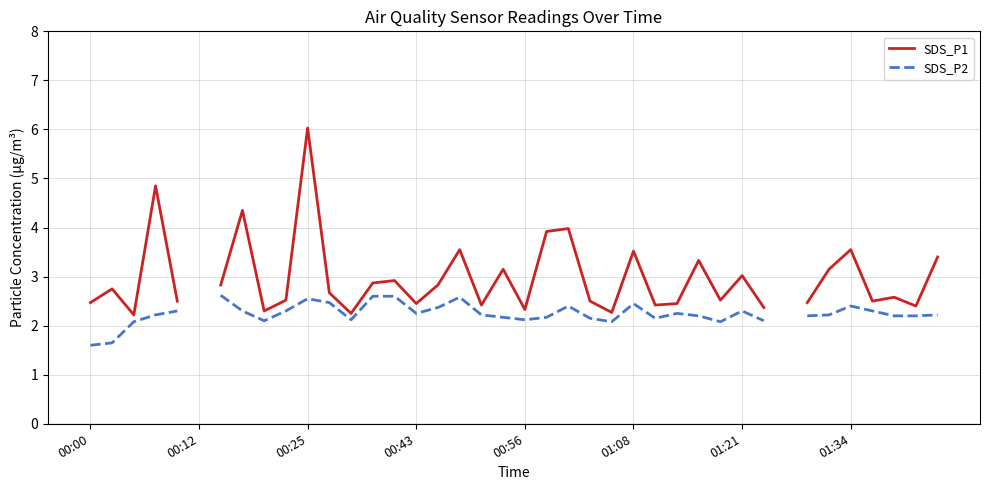

True or false: SDS_P1 and SDS_P2 cross at least once.

False